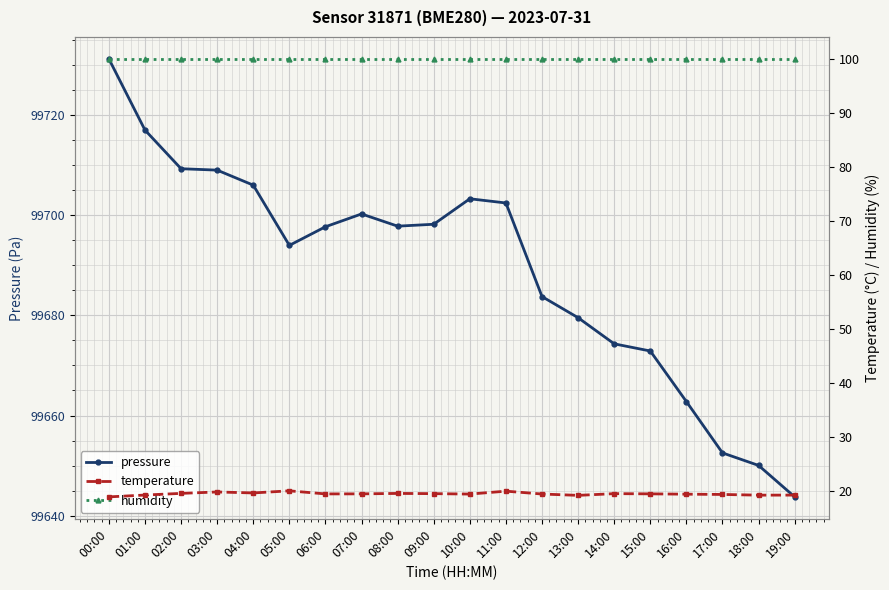

Rank the categories by pressure value from lowest to highest.

19:00, 18:00, 17:00, 16:00, 15:00, 14:00, 13:00, 12:00, 05:00, 06:00, 08:00, 09:00, 07:00, 11:00, 10:00, 04:00, 03:00, 02:00, 01:00, 00:00